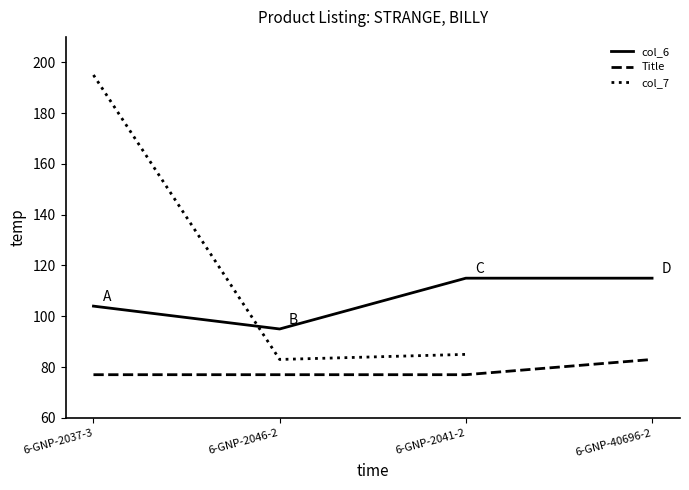

List the series in order of their peak value, lowest first.

Title, col_6, col_7